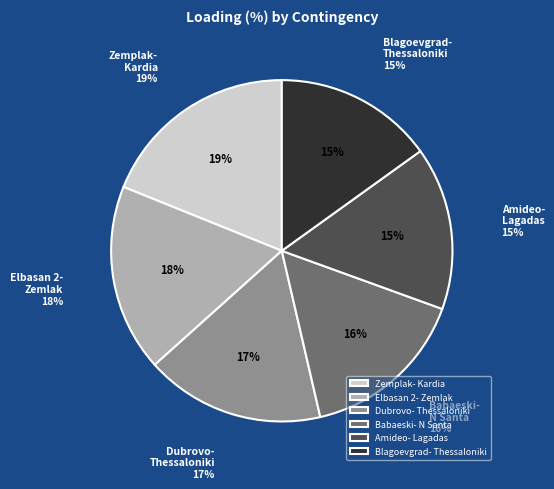

What percentage do N-1 400 kV Amideo-Lagadas ck.1 and N-1 400 kV Babaeski-N Santa together represent?

31.3%